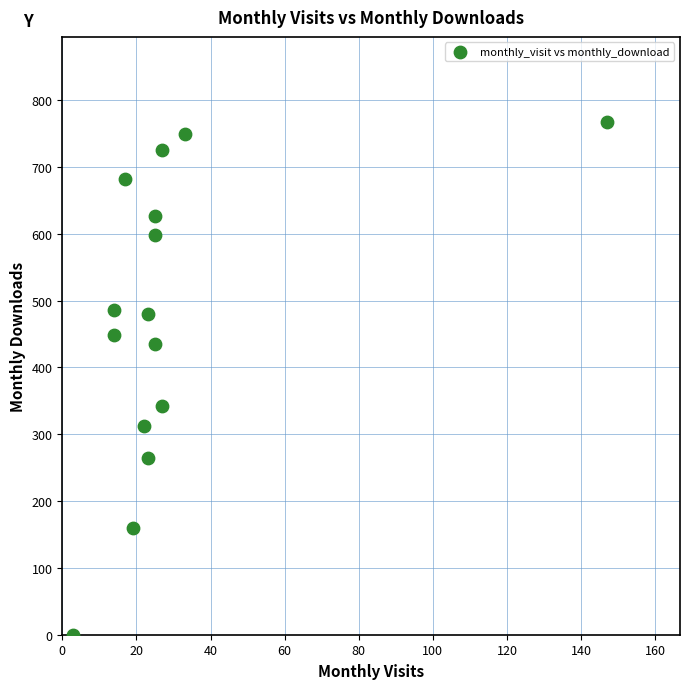

What Y value in the scatter plot is closest to 384?

342